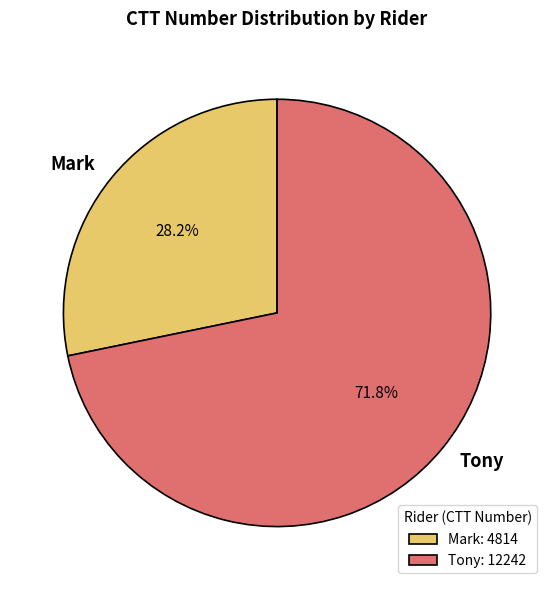

Do Tony and Mark together represent more than half of the pie?

Yes